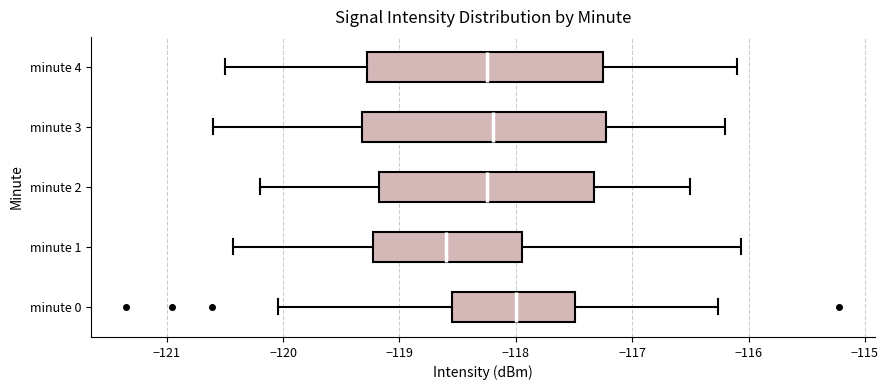

Which box's median line is the furthest to the right?

minute 0